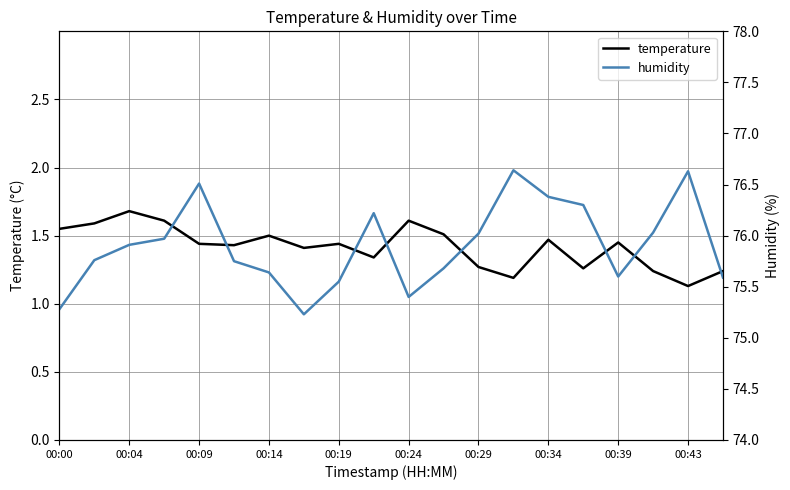

Is this an area chart (filled region under the line)?

No